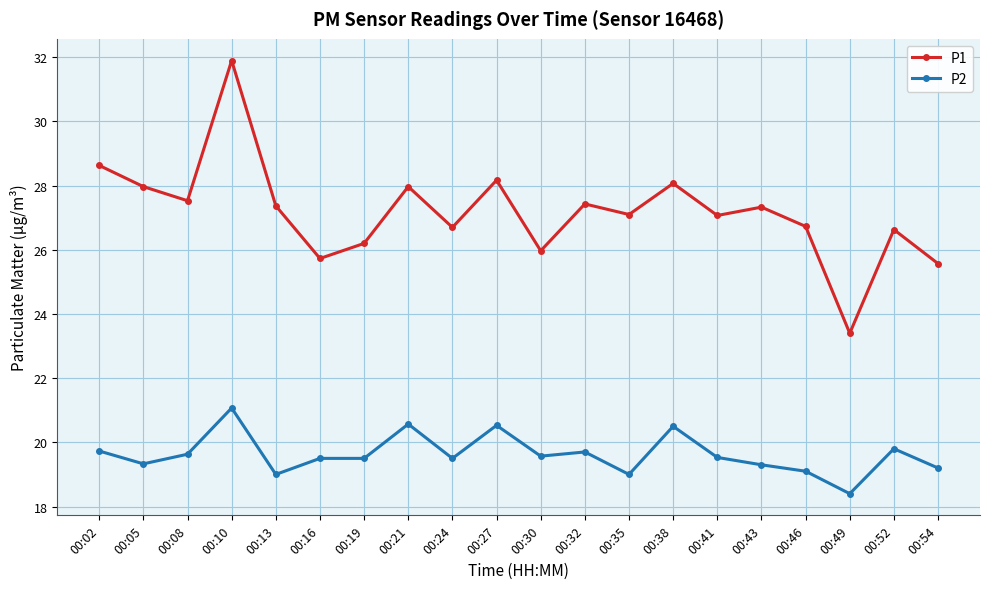

True or false: P2 has a value of 19.5 at 00:41.

True